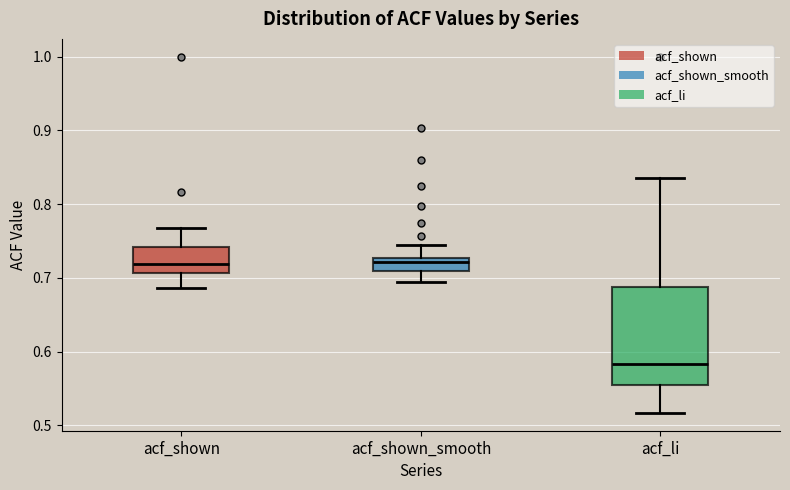

Reading left to right, transcribe this box plot: for each box, give where its median line is, the range the box spans, and where its two whiskers end, as read against the y-axis. The values are not printed on the chart, so give them approximately, as read against the axis.

acf_shown: median 0.72, box 0.71 to 0.74, whiskers 0.69 to 0.77
acf_shown_smooth: median 0.72, box 0.71 to 0.73, whiskers 0.70 to 0.74
acf_li: median 0.58, box 0.55 to 0.69, whiskers 0.52 to 0.84